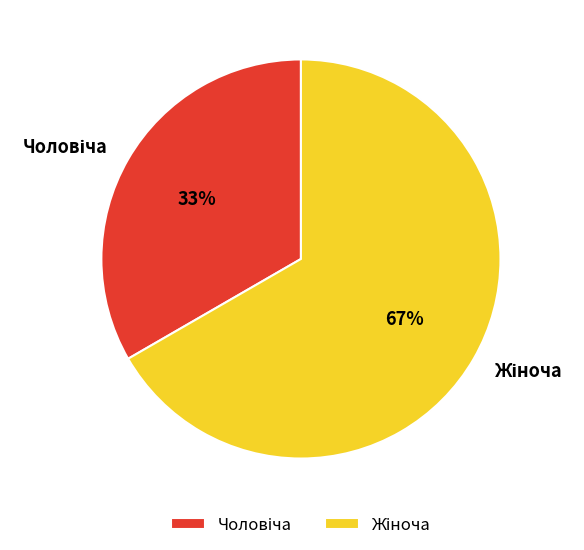

To the nearest percent, what is the average slice percentage?

50%